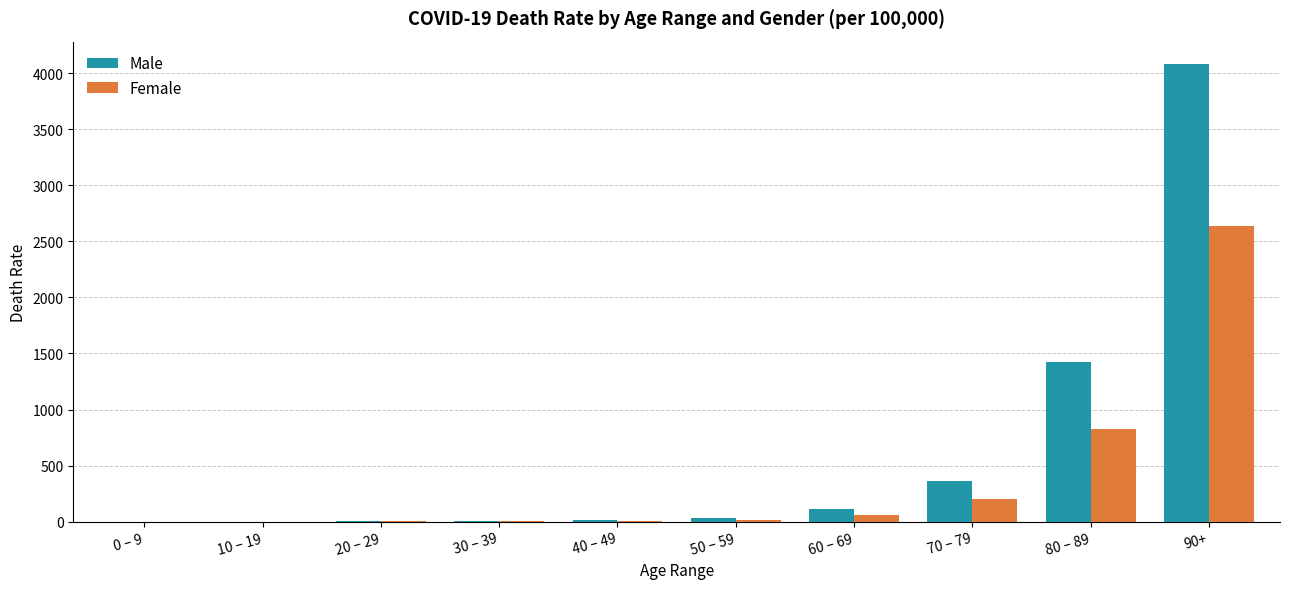

Where is Male nearest to the value 2039?

80 – 89